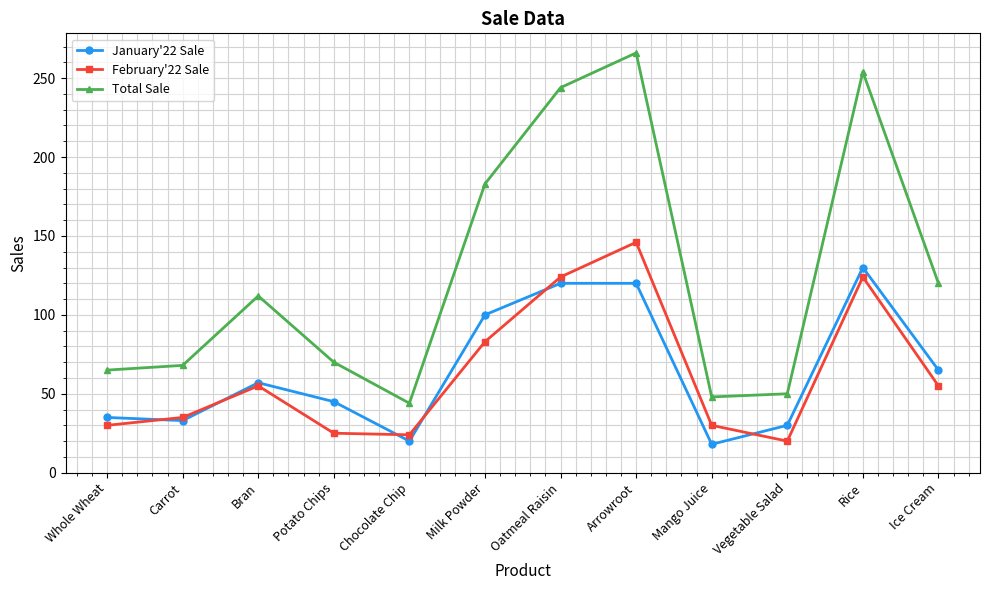

How many interior local valleys does the February'22 Sale series have?

2